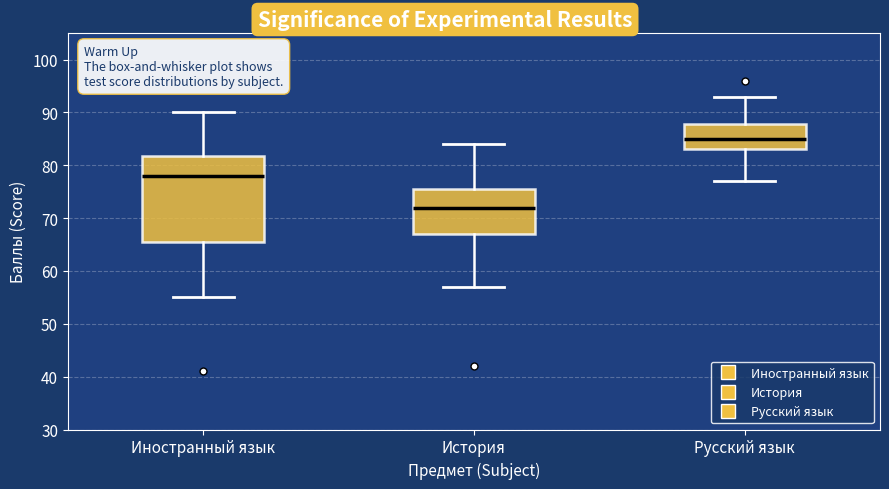

Reading left to right, transcribe this box plot: for each box, give where its median line is, the range the box spans, and where its two whiskers end, as read against the y-axis. The values are not printed on the chart, so give them approximately, as read against the axis.

Иностранный язык: median 78, box 66 to 82, whiskers 55 to 90
История: median 72, box 67 to 76, whiskers 57 to 84
Русский язык: median 85, box 83 to 88, whiskers 77 to 93